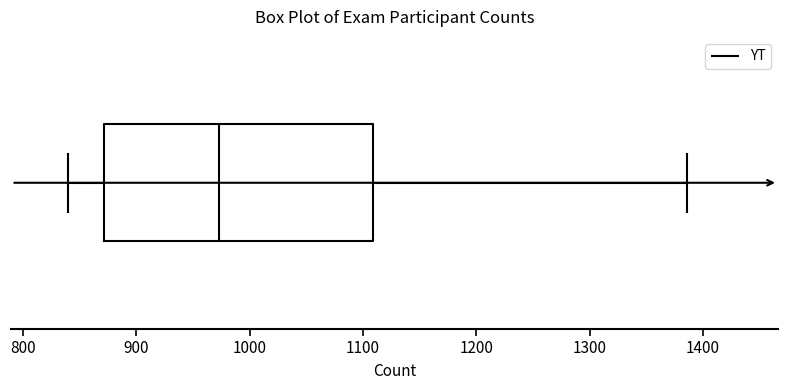

Where is the left edge of the box on the x-axis? The values are not printed on the chart, so give them approximately, as read against the axis.

870